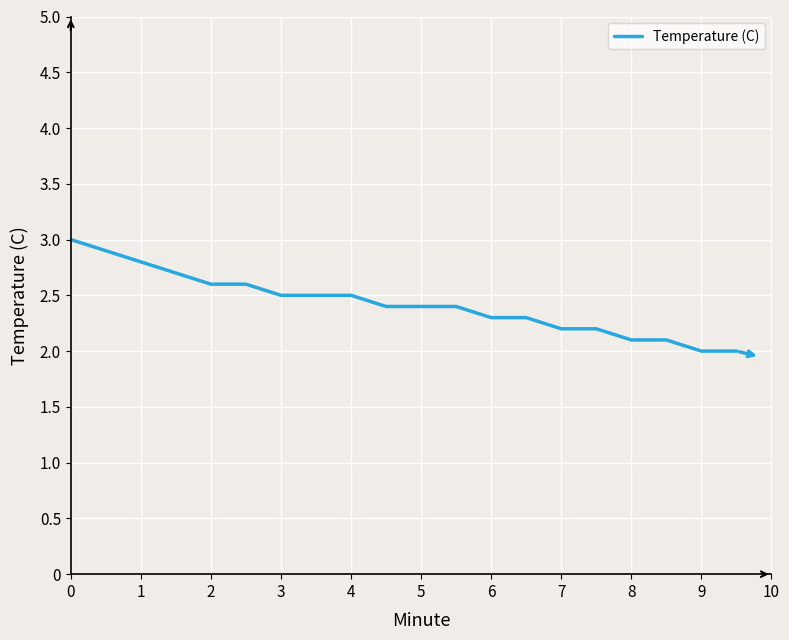

What is the difference between the second highest and second lowest values?

0.9